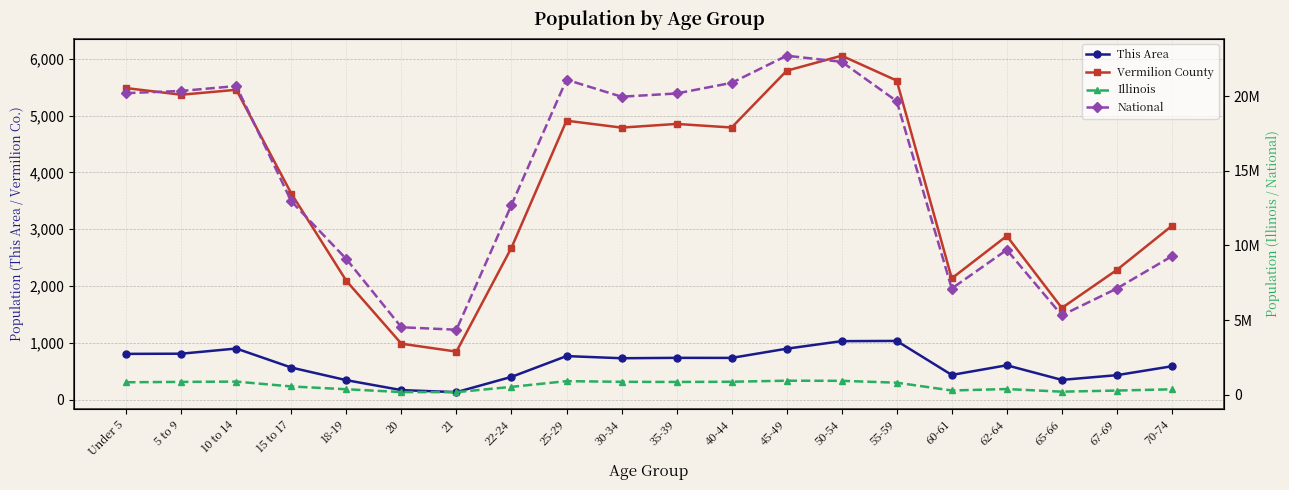

Does the chart have visible grid lines?

Yes